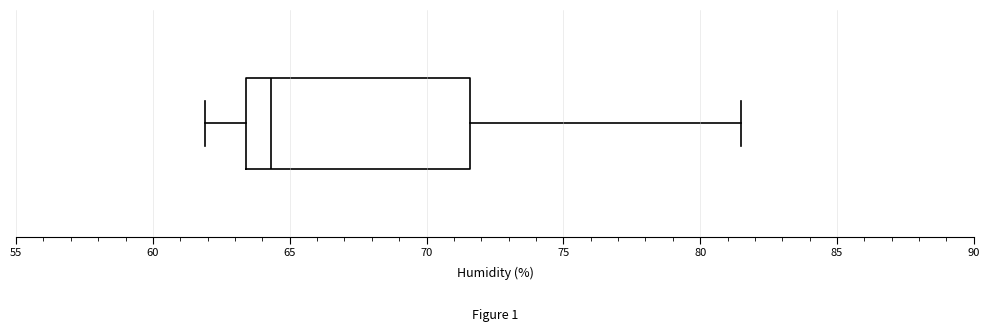

Transcribe this box plot: give where the median line is, the range the box spans, and where the two whiskers end, as read against the x-axis. The values are not printed on the chart, so give them approximately, as read against the axis.

median 64.5, box 63.5 to 71.5, whiskers 62.0 to 81.5